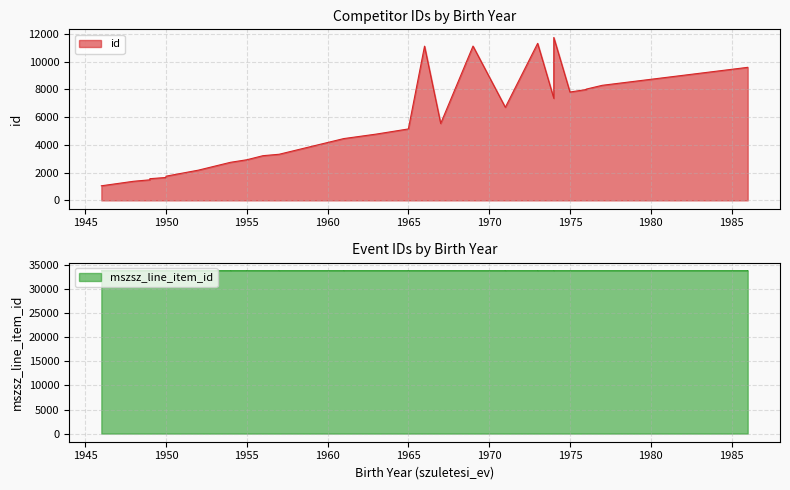

True or false: id has more than 0 points higher than both neighbors.

True